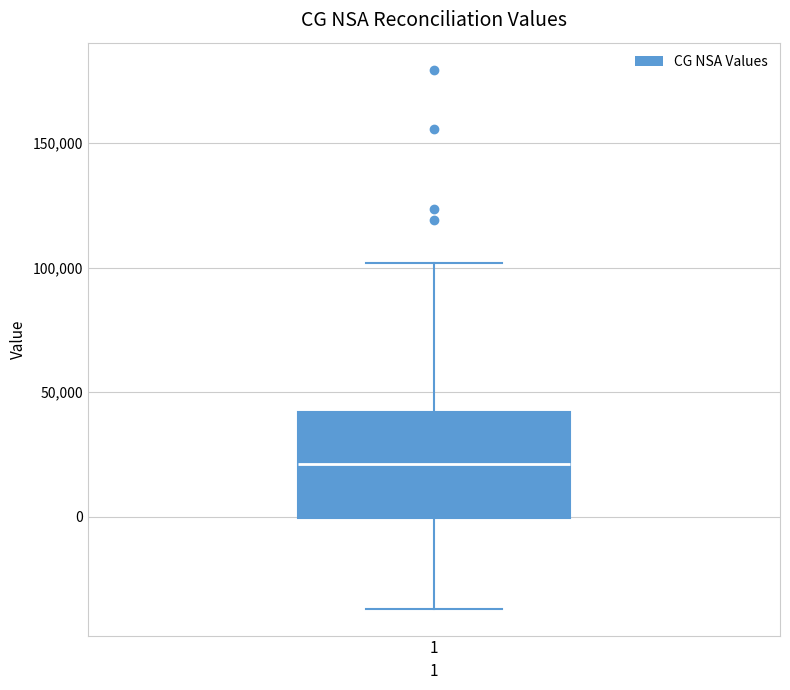

Transcribe this box plot: give where the median line is, the range the box spans, and where the two whiskers end, as read against the y-axis. The values are not printed on the chart, so give them approximately, as read against the axis.

median 20000, box 0 to 40000, whiskers -35000 to 100000